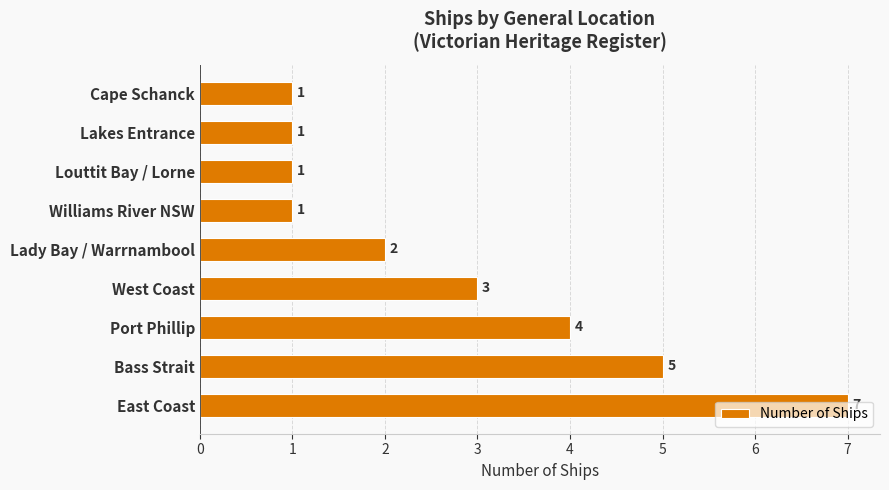

What is the ratio of the value at East Coast to the value at Cape Schanck?

7.0